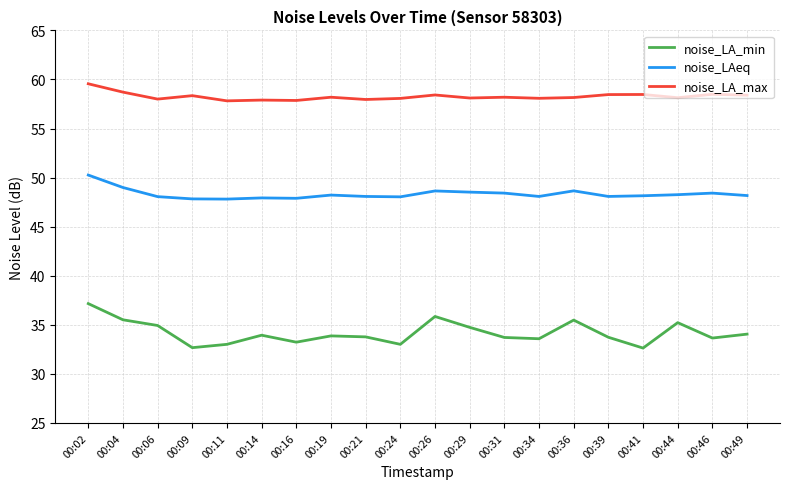

Which series has the widest spread of values?

noise_LA_min